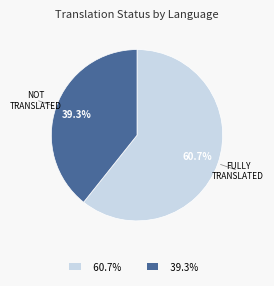

Rank the categories by value from highest to lowest.

60.7%, 39.3%